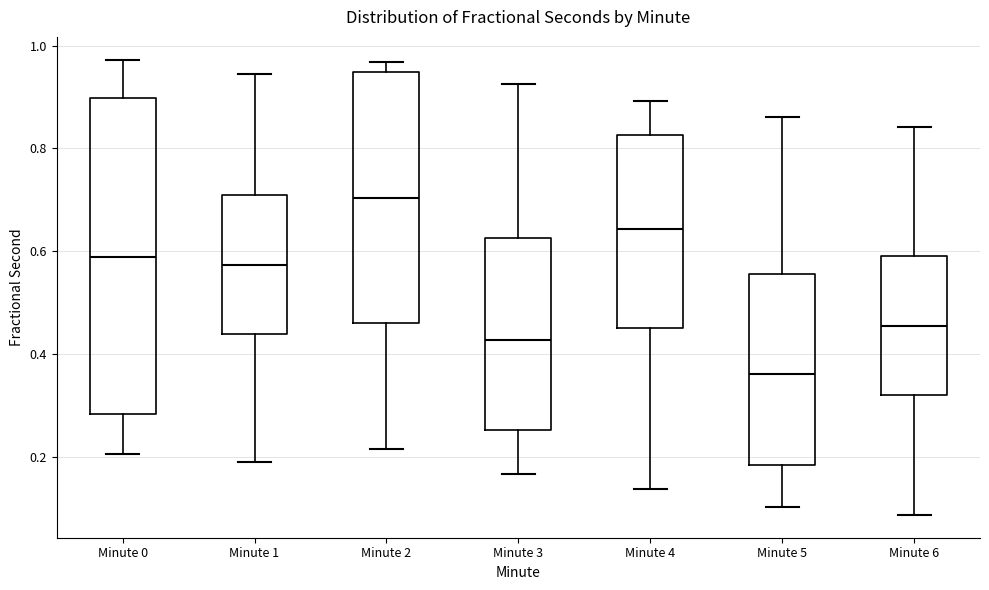

Reading left to right, read every box against the y-axis: the position of its median line, the range the box covers, and the ends of its whiskers. The values are not printed on the chart, so give them approximately, as read against the axis.

Minute 0: median 0.58, box 0.28 to 0.90, whiskers 0.20 to 0.98
Minute 1: median 0.58, box 0.44 to 0.70, whiskers 0.20 to 0.94
Minute 2: median 0.70, box 0.46 to 0.94, whiskers 0.22 to 0.96
Minute 3: median 0.42, box 0.26 to 0.62, whiskers 0.16 to 0.92
Minute 4: median 0.64, box 0.46 to 0.82, whiskers 0.14 to 0.90
Minute 5: median 0.36, box 0.18 to 0.56, whiskers 0.10 to 0.86
Minute 6: median 0.46, box 0.32 to 0.60, whiskers 0.08 to 0.84